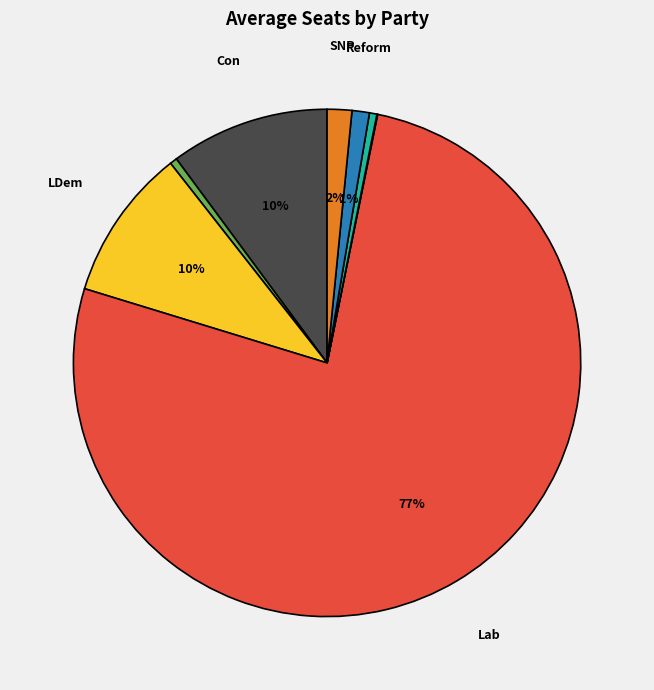

To the nearest percent, what is the average slice percentage?

12%